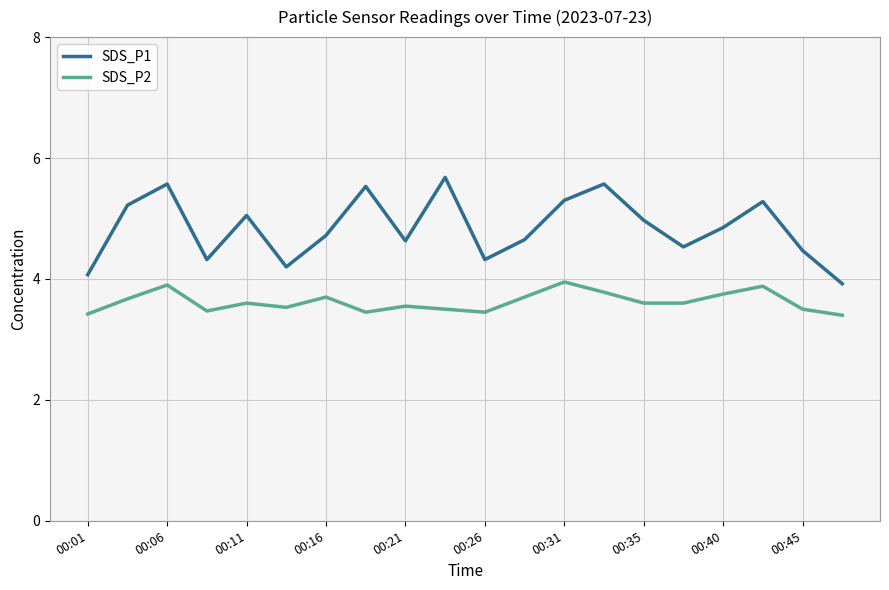

True or false: SDS_P1 and SDS_P2 cross at least once.

False